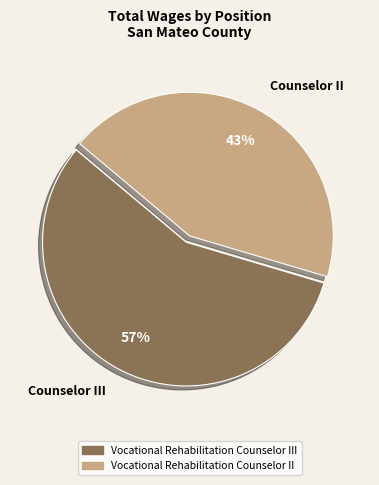

How many segments does this pie chart have?

2